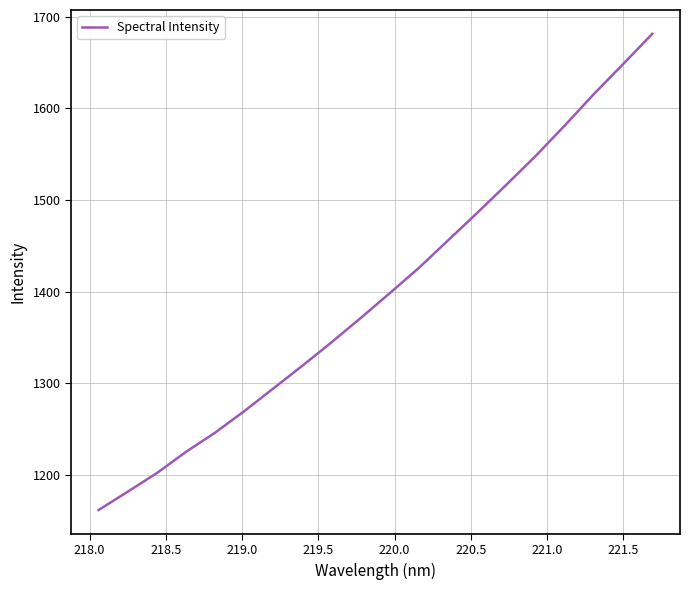

What is the smallest value displayed?

1161.6